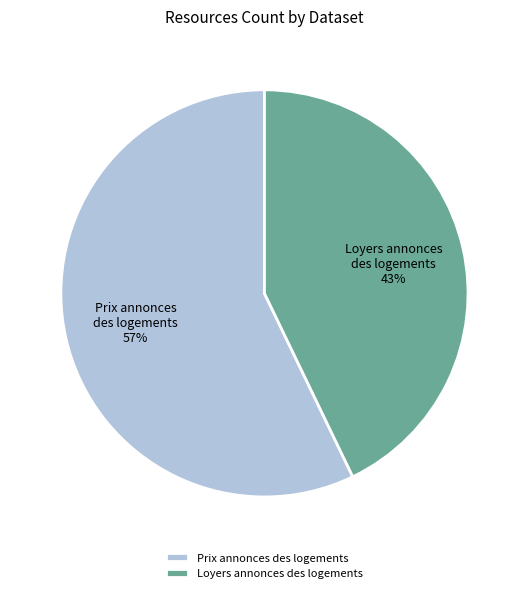

What is the largest slice in the pie chart?

Prix annonces des logements